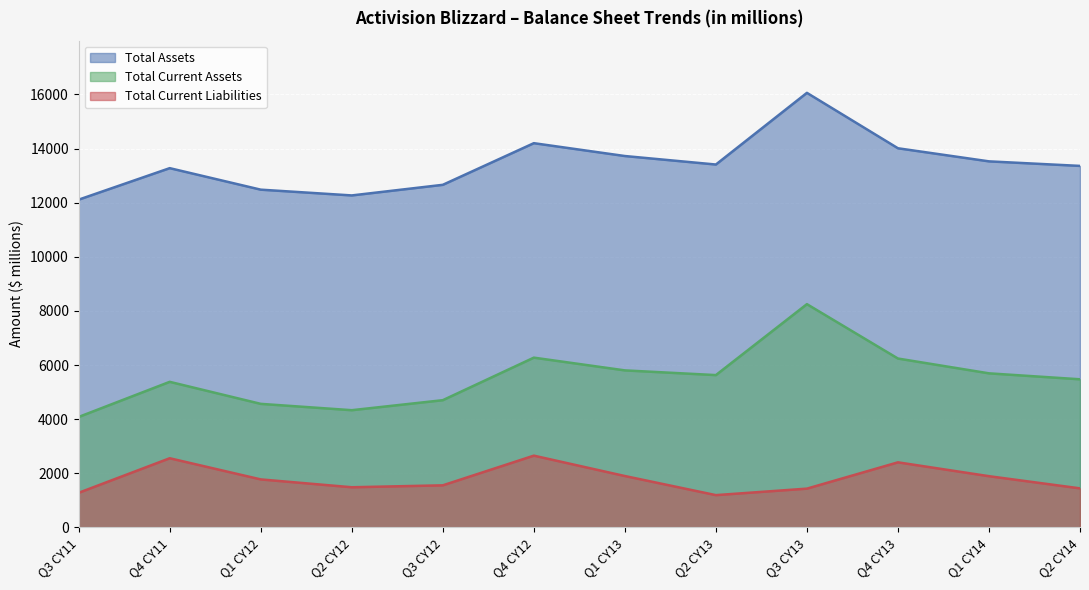

How many lines are shown in the chart?

3